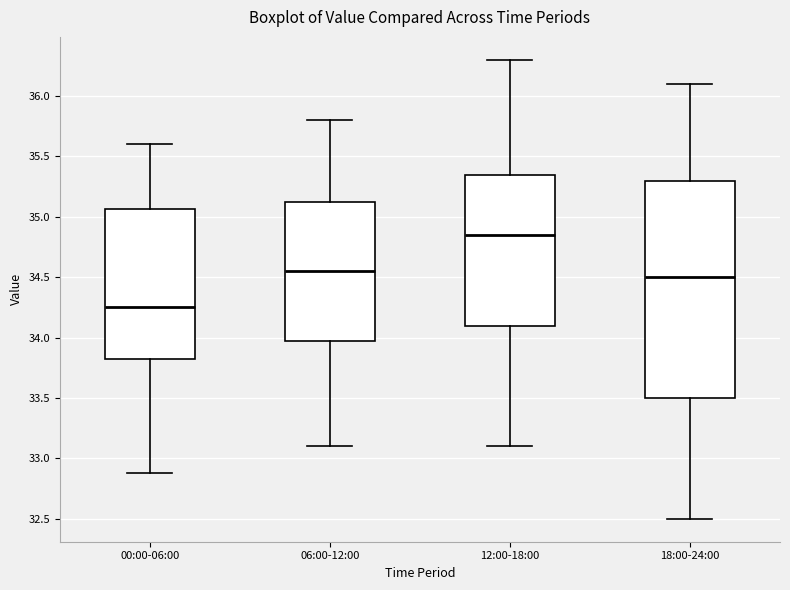

Which box's median line is the lowest?

00:00-06:00